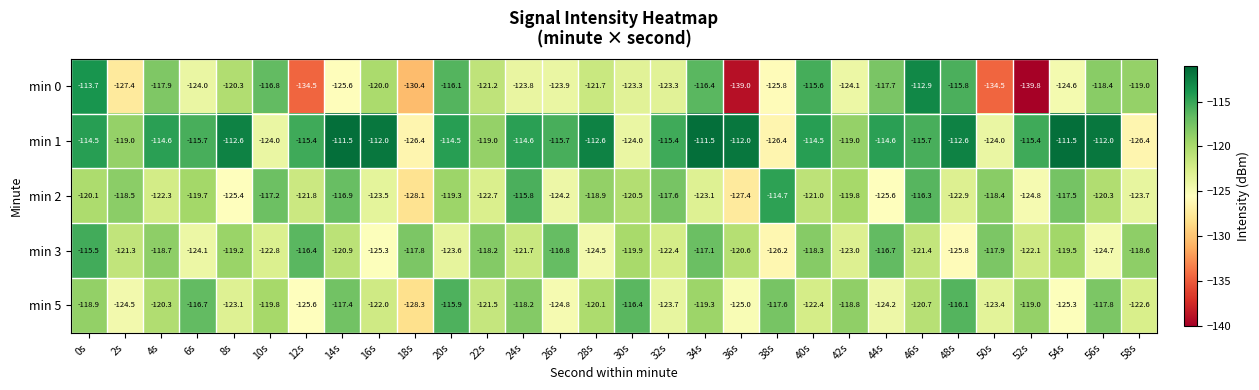

True or false: min 1 has a value of -66.1 at 18s.

False